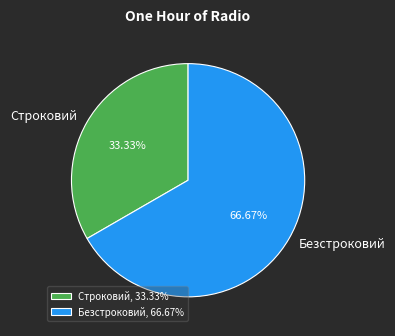

To the nearest percent, what is the combined percentage of Безстроковий and Строковий?

100%